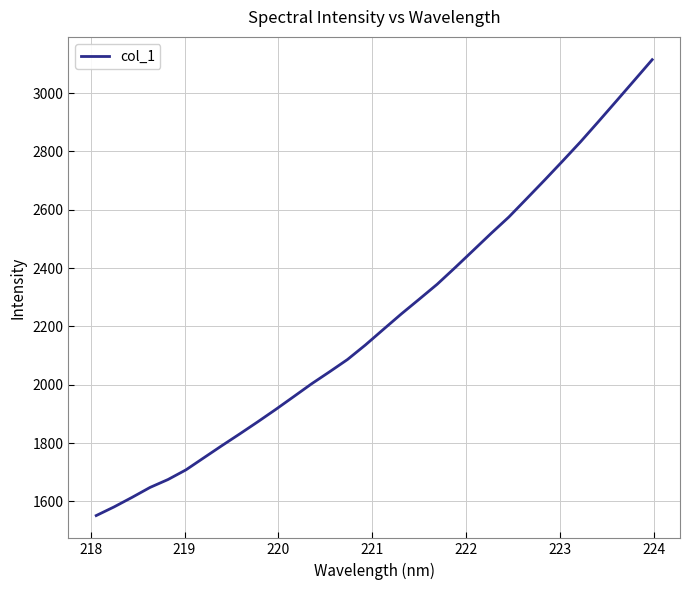

What is the difference between the maximum and minimum values?

1563.3